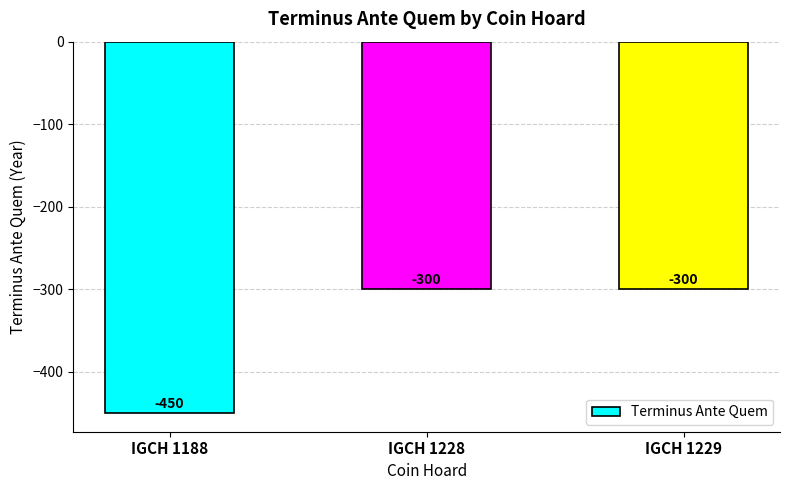

Reading left to right, what are all the values shown in this chart?

IGCH 1188=-450	IGCH 1228=-300	IGCH 1229=-300